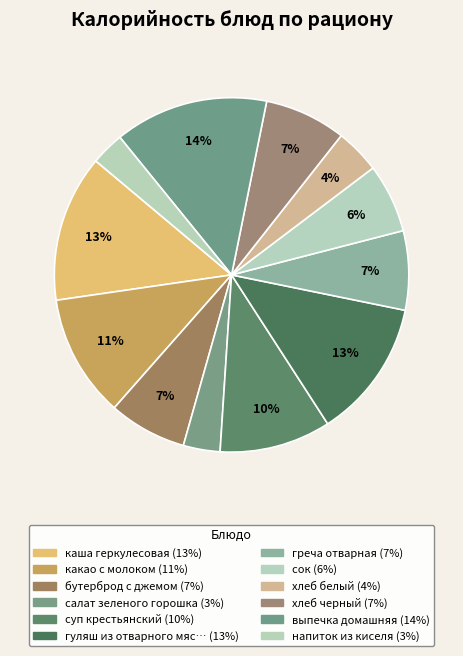

How many slices are in this pie chart?

12